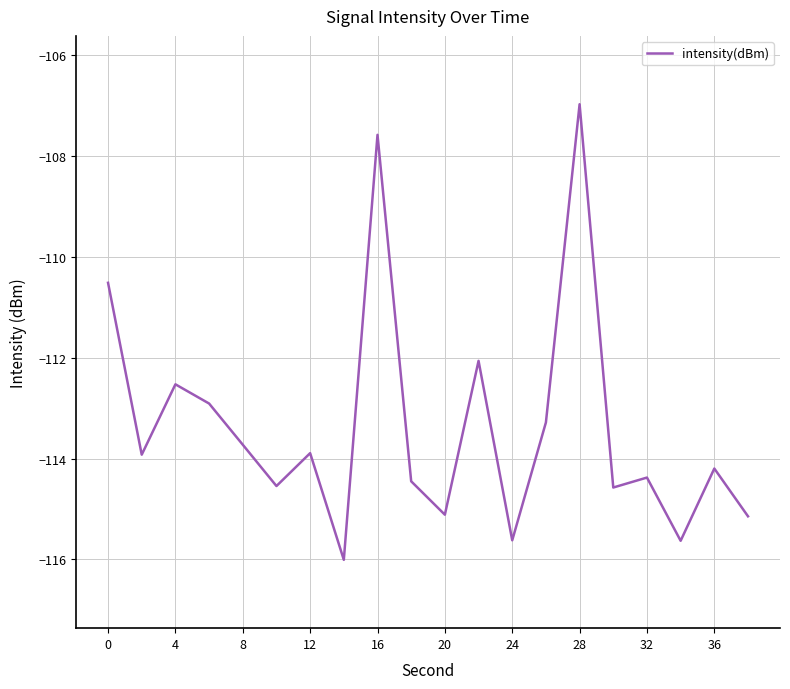

What is the smallest value displayed?

-116.0